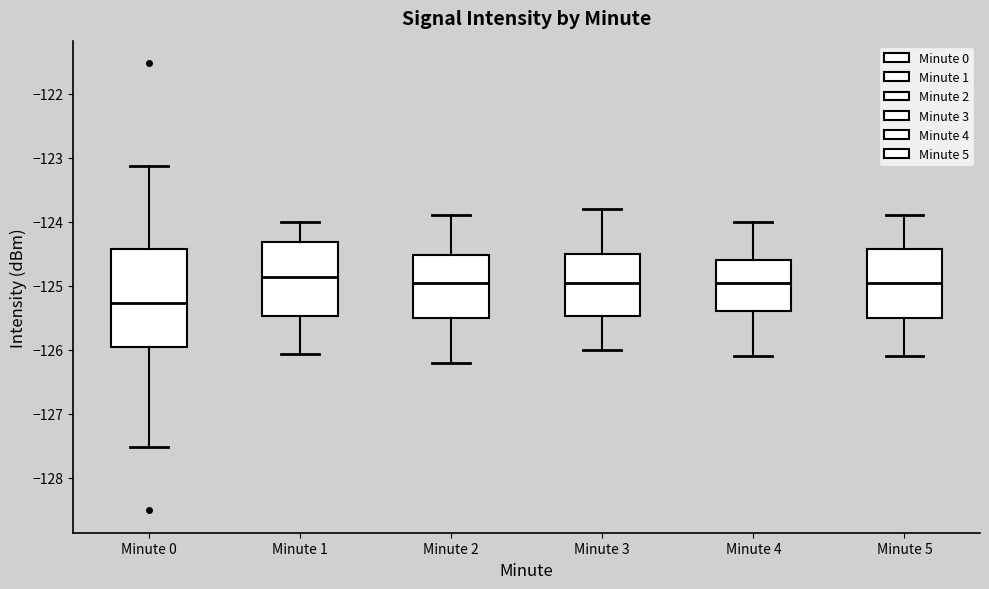

Reading left to right, read every box against the y-axis: the position of its median line, the range the box covers, and the ends of its whiskers. The values are not printed on the chart, so give them approximately, as read against the axis.

Minute 0: median -125.3, box -126.0 to -124.4, whiskers -127.5 to -123.1
Minute 1: median -124.9, box -125.5 to -124.3, whiskers -126.1 to -124.0
Minute 2: median -124.9, box -125.5 to -124.5, whiskers -126.2 to -123.9
Minute 3: median -124.9, box -125.5 to -124.5, whiskers -126.0 to -123.8
Minute 4: median -124.9, box -125.4 to -124.6, whiskers -126.1 to -124.0
Minute 5: median -124.9, box -125.5 to -124.4, whiskers -126.1 to -123.9